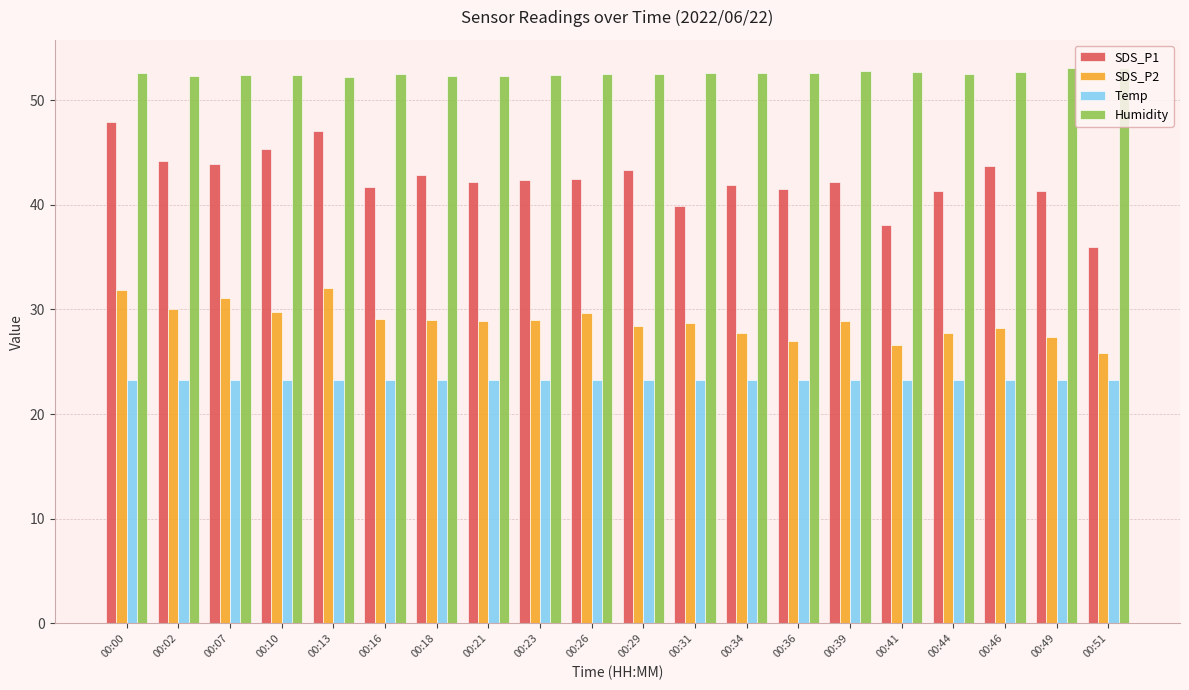

How many bars are there in each group?

4